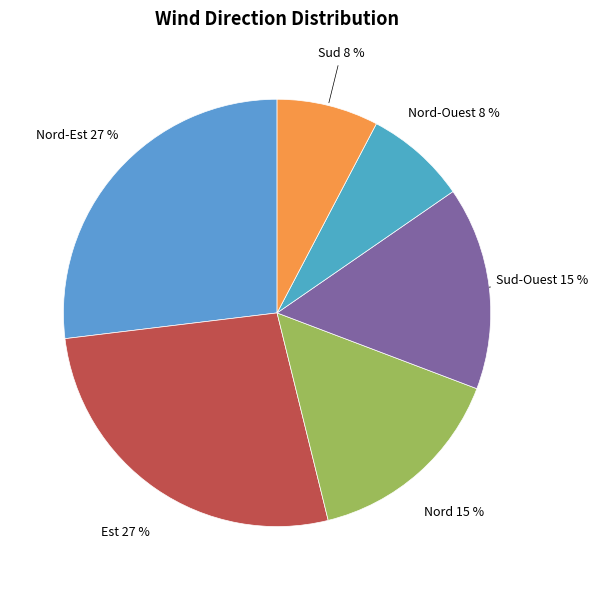

Does any single category account for the majority?

No